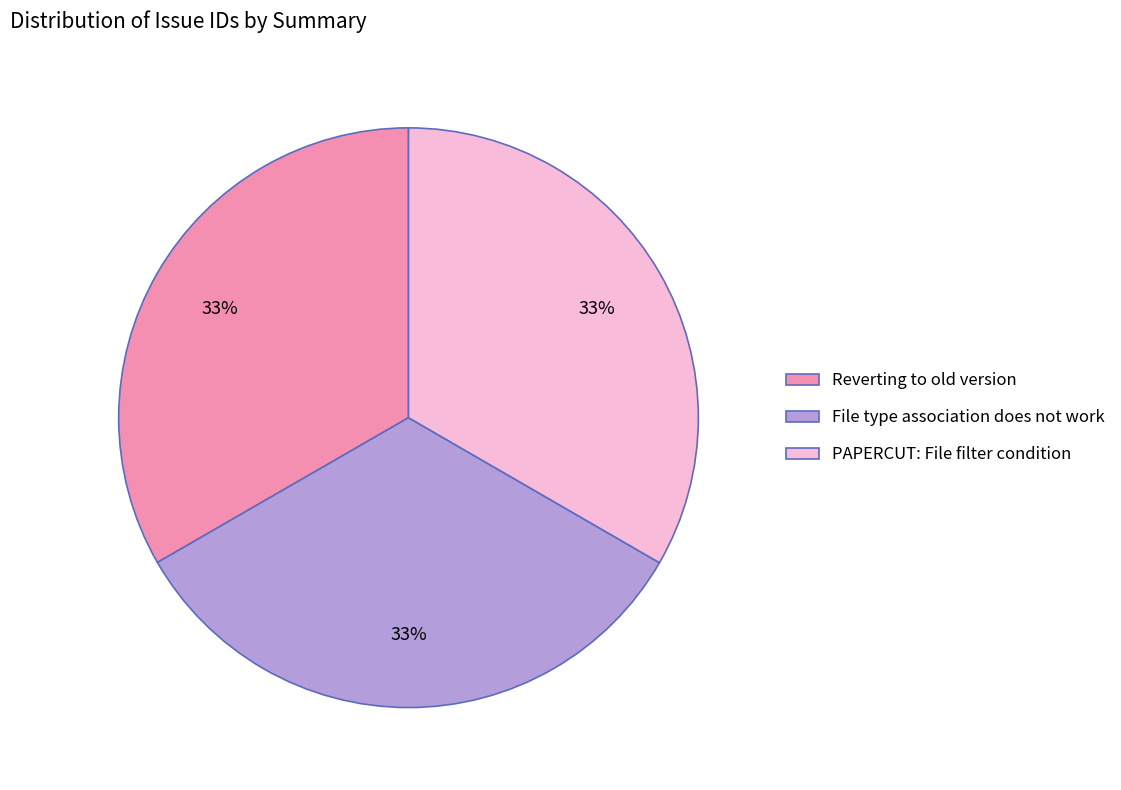

To the nearest percent, what is the average slice percentage?

33%